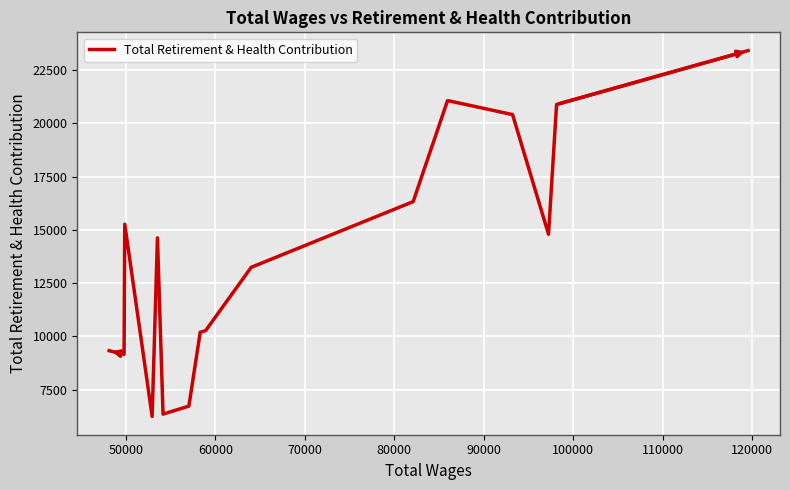

The value at 40000 is 3756. True or false?

False